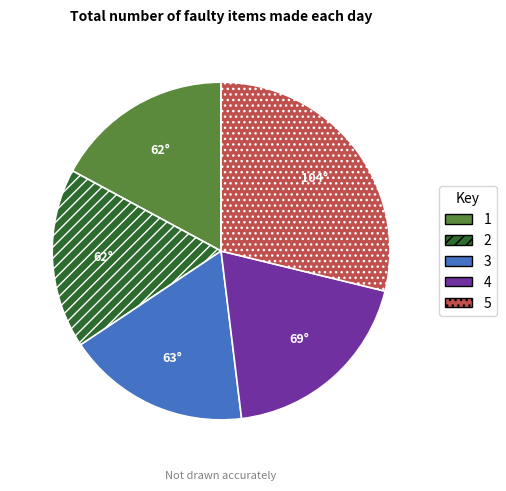

Does any single category account for the majority?

No